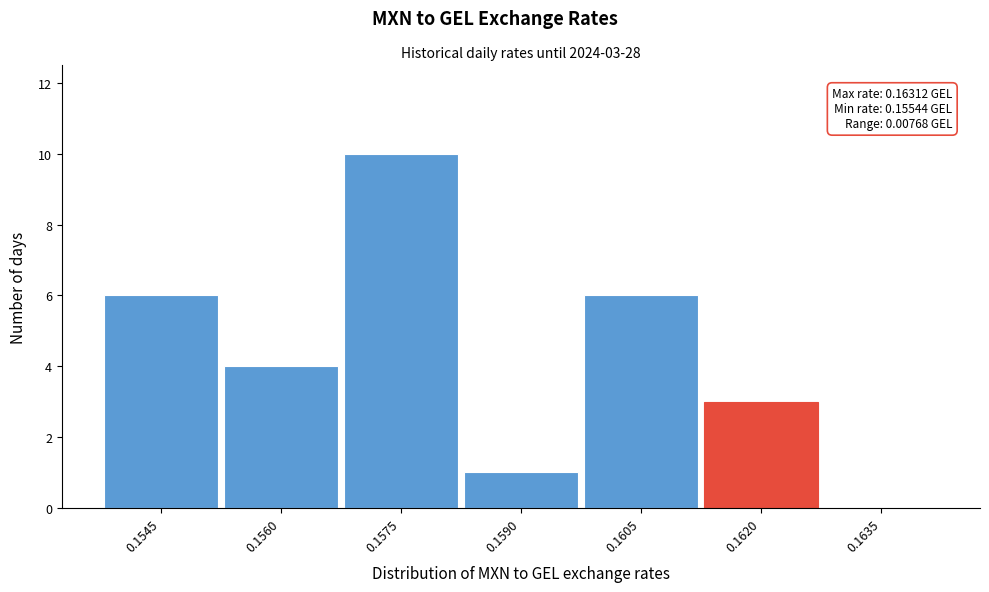

Reading left to right, transcribe all the data shown in this chart.

0.1545=6	0.1560=4	0.1575=10	0.1590=1	0.1605=6	0.1620=3	0.1635=0